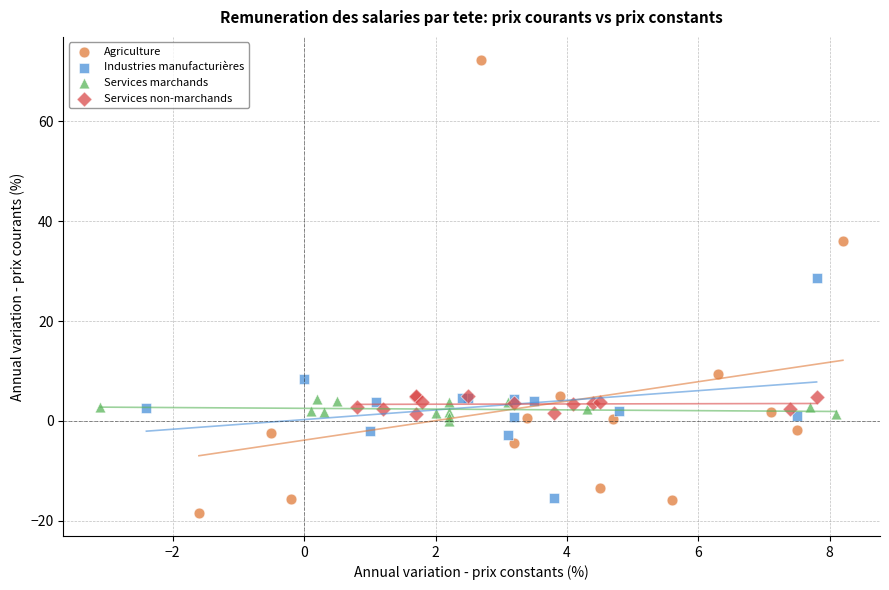

Which series reaches the maximum Y coordinate?

Agriculture